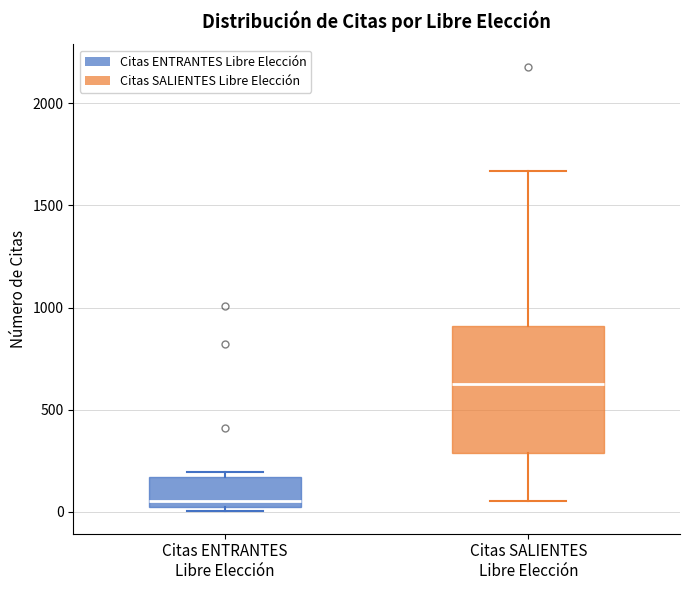

Where is the lower edge of the box for Citas ENTRANTES Libre Elección on the y-axis? The values are not printed on the chart, so give them approximately, as read against the axis.

50